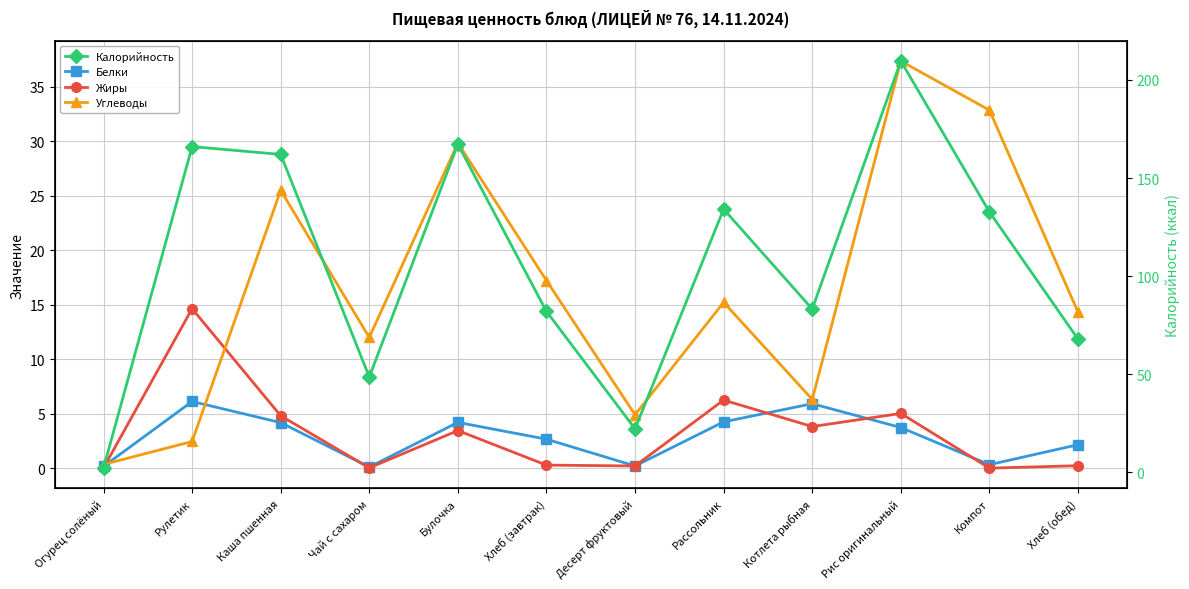

Reading left to right, what are all the values shown in this chart?

Белки: 0.2	6.1	4.2	0.1	4.2	2.7	0.2	4.2	5.9	3.7	0.3	2.1
Жиры: 0.0	14.6	4.8	0.0	3.5	0.3	0.2	6.2	3.8	5.0	0.0	0.2
Углеводы: 0.3	2.4	25.5	12.0	29.8	17.2	4.9	15.2	6.3	37.4	32.9	14.3
Калорийность: 2.2	166.0	162.0	48.6	167.2	82.0	22.2	134.1	83.3	209.6	132.7	67.9